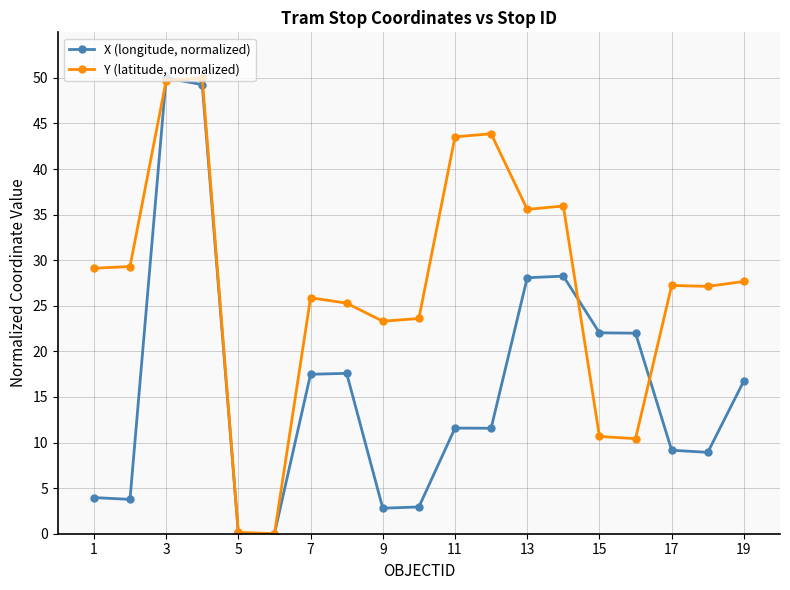

What is the value of the Y (latitude, normalized) point at the 15th from the left?

10.7